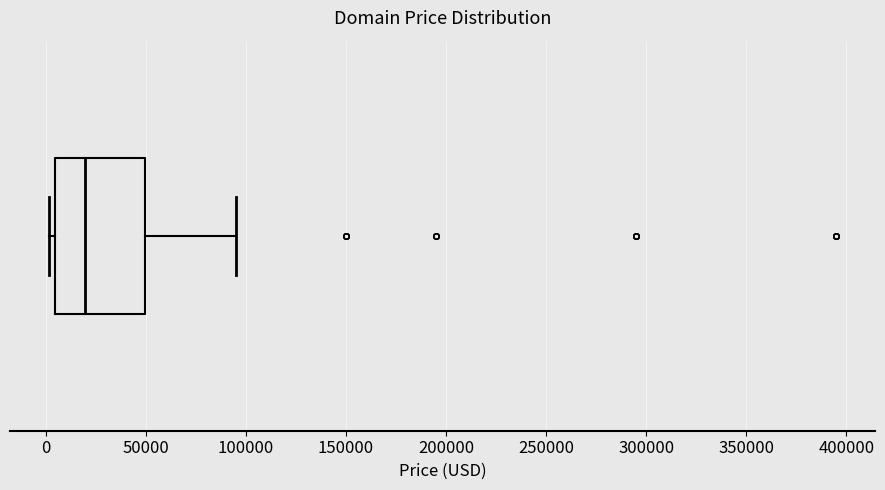

Transcribe this box plot: give where the median line is, the range the box spans, and where the two whiskers end, as read against the x-axis. The values are not printed on the chart, so give them approximately, as read against the axis.

median 20000, box 5000 to 50000, whiskers 0 to 95000